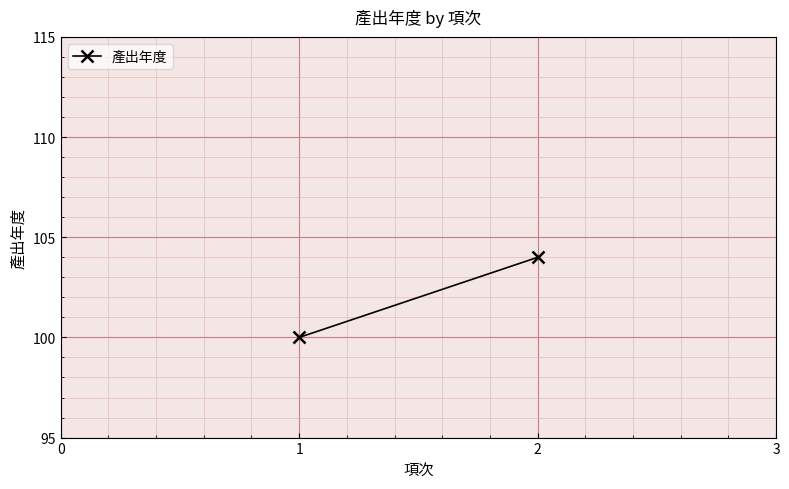

What is the value of the 2nd point from the left?

104